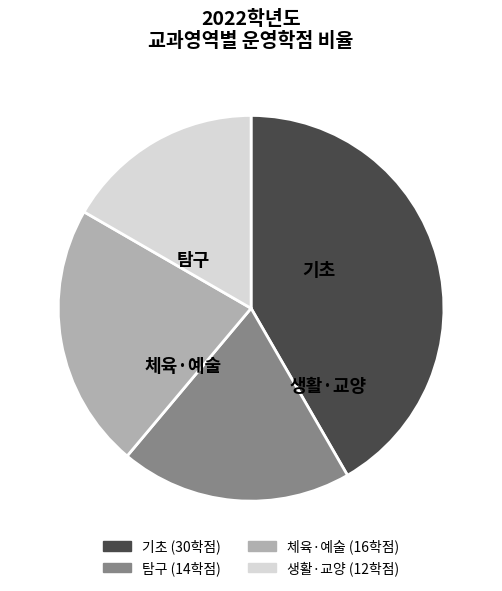

Count the number of slices in the pie.

4